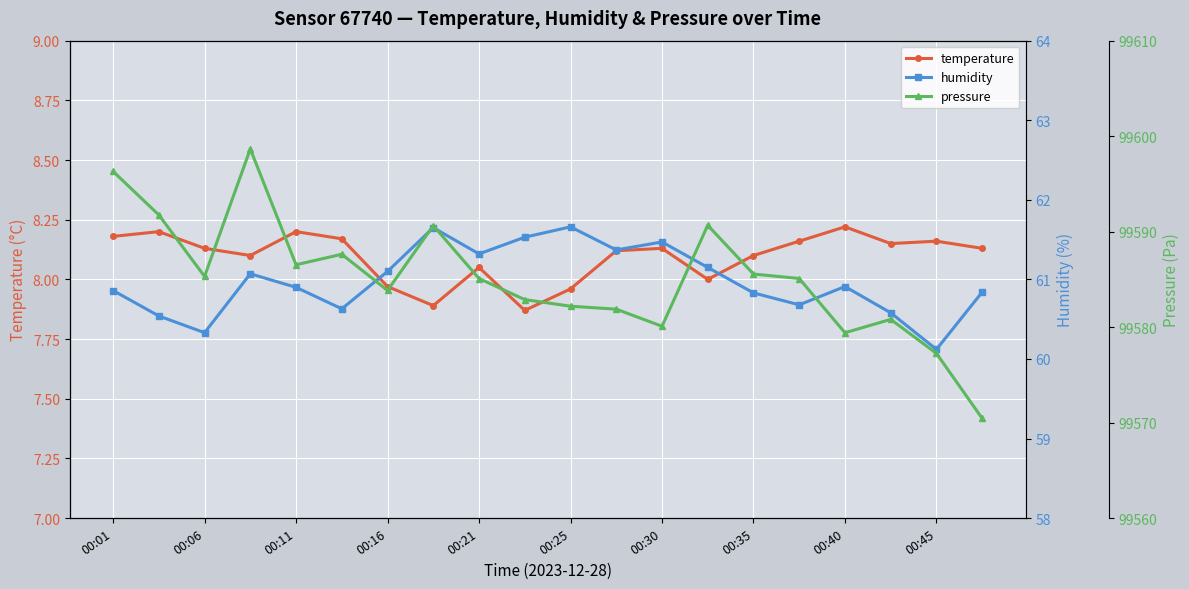

At which label does temperature first exceed 8?

00:01